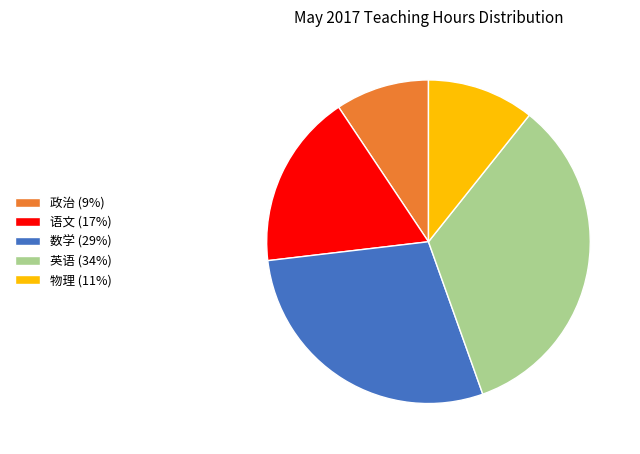

How many segments does this pie chart have?

5